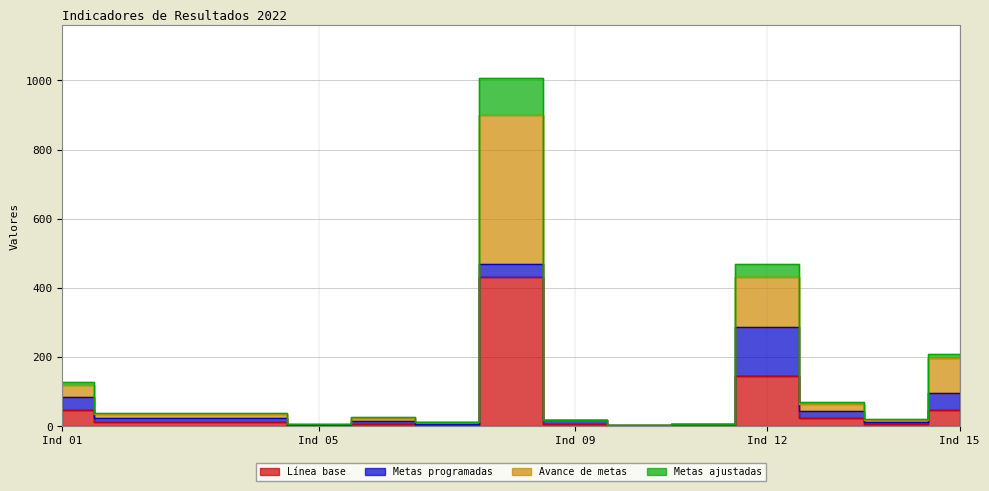

The value of Metas ajustadas at informes presentados en tiempo is 24. True or false?

True